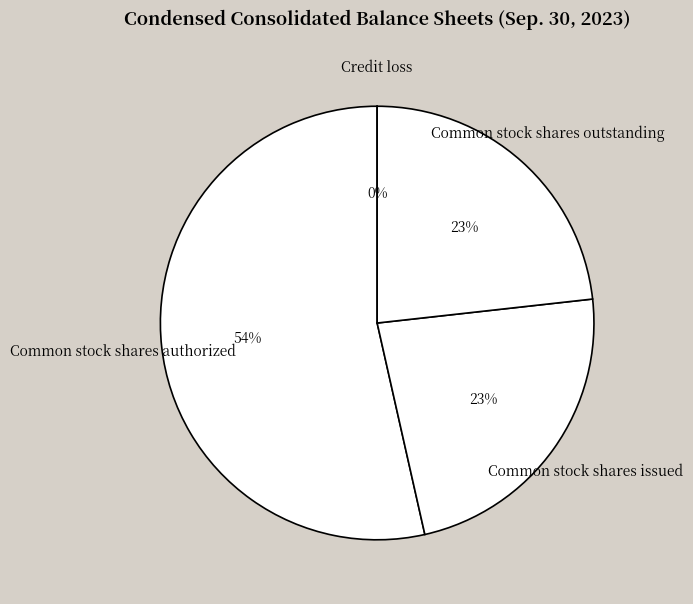

To the nearest percent, what is the average slice percentage?

25%